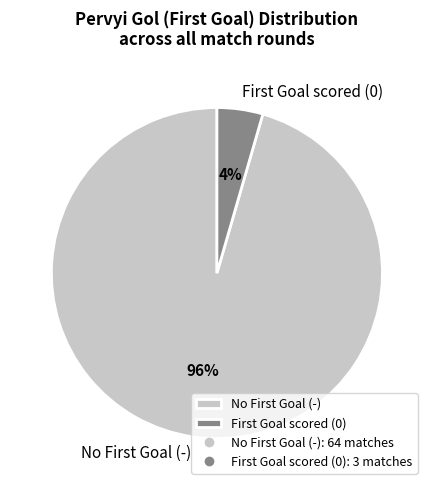

Rank the categories by value from highest to lowest.

No First Goal (-), First Goal scored (0)